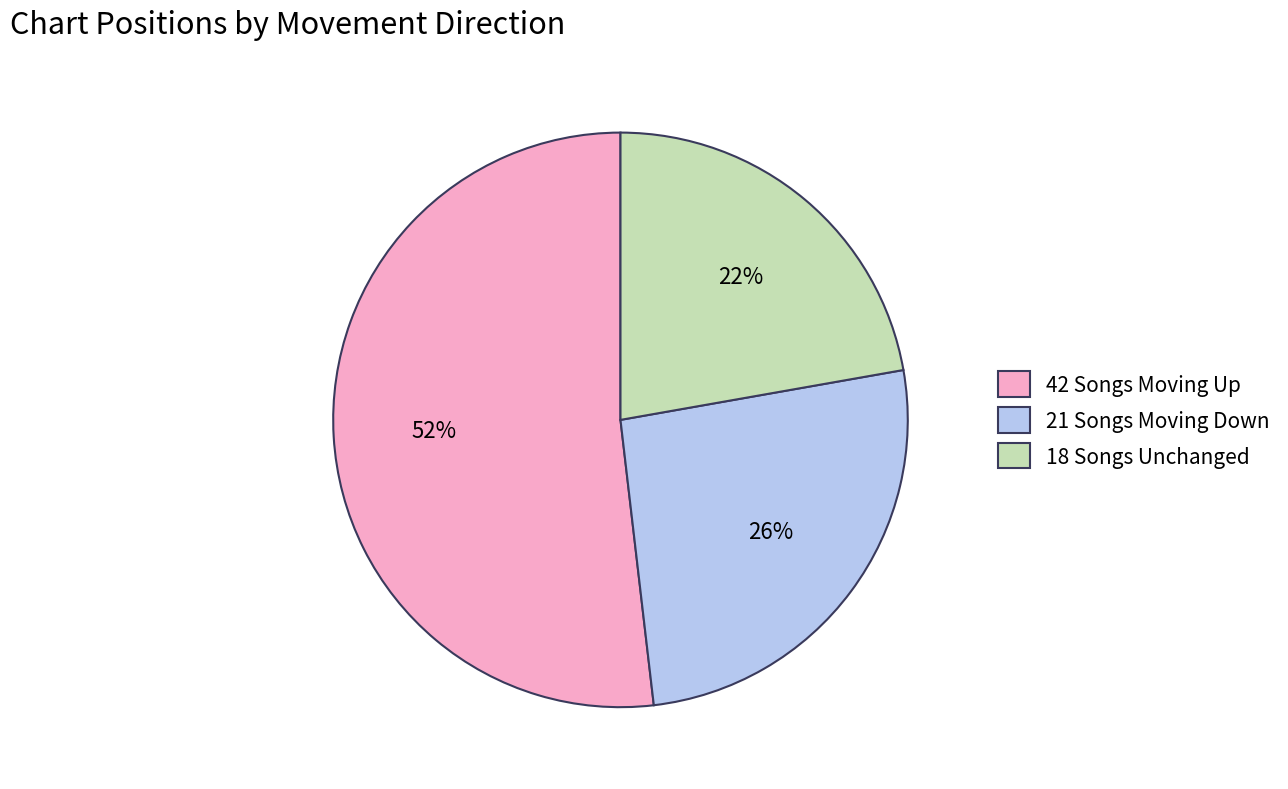

Which slice is the smallest?

18 Songs Unchanged